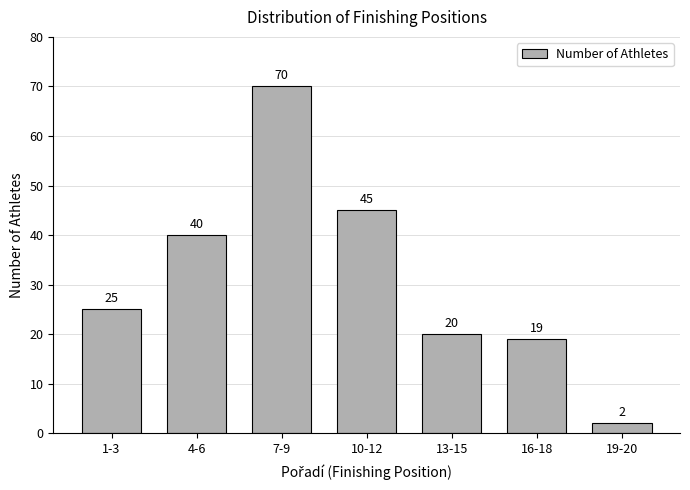

Reading right to left, extract all data points from this chart.

2	19	20	45	70	40	25